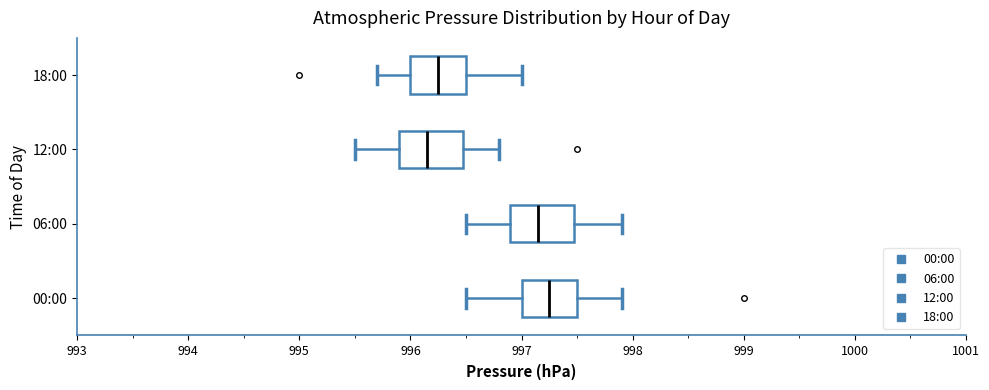

Where is the left edge of the box for 00:00 on the x-axis? The values are not printed on the chart, so give them approximately, as read against the axis.

997.0